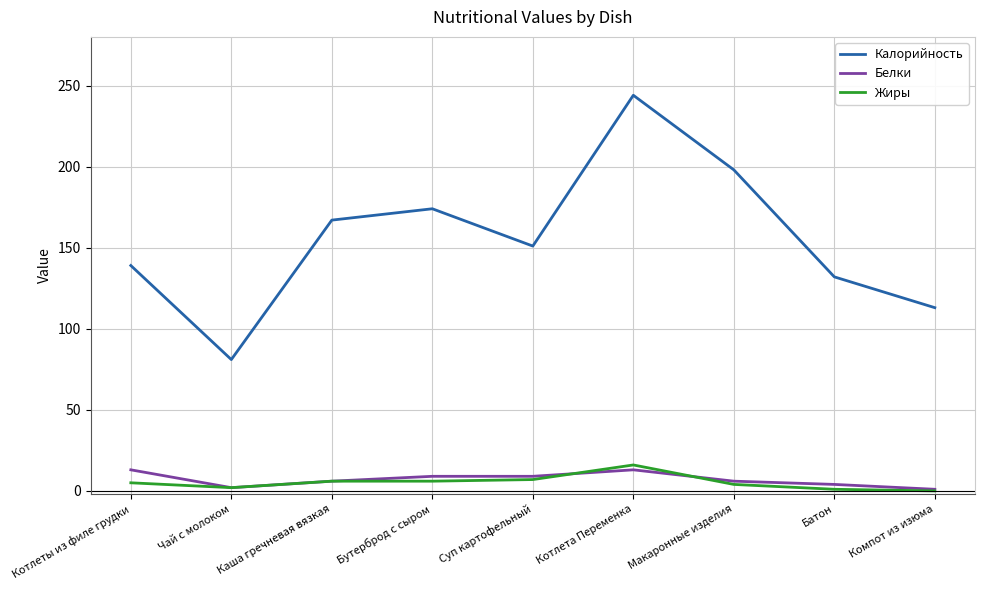

How many interior local valleys does the Калорийность series have?

2